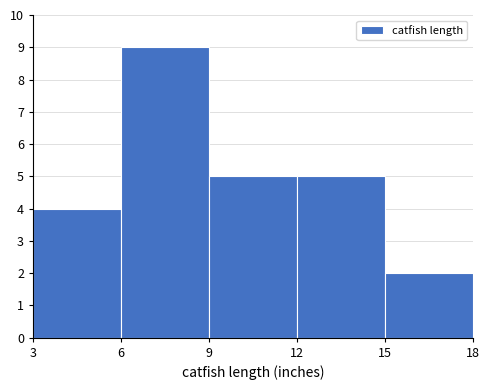

Over which range of the x-axis is the bar tallest?

6 to 9